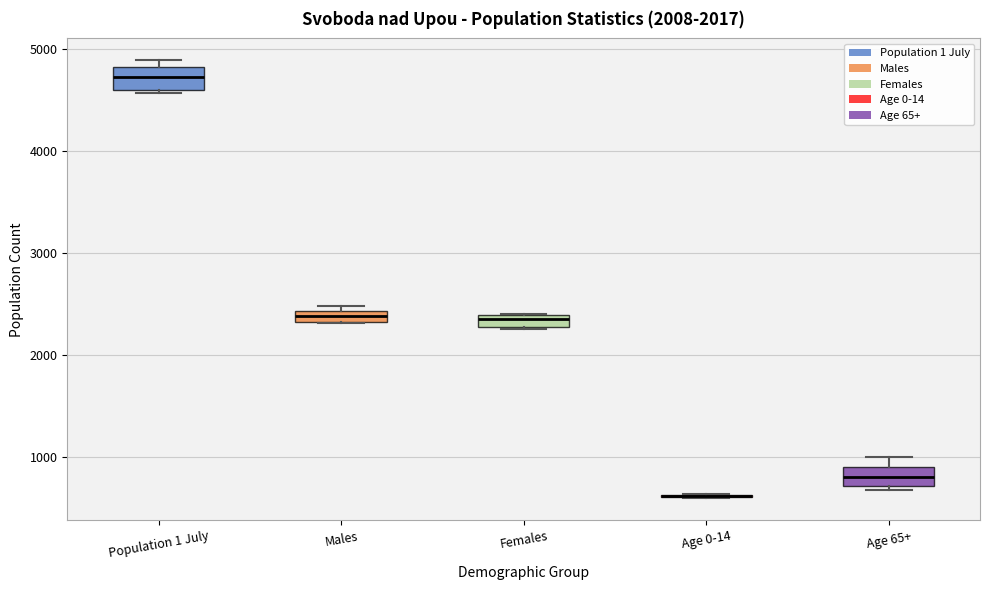

Where is the lower edge of the box for Population 1 July on the y-axis? The values are not printed on the chart, so give them approximately, as read against the axis.

4600